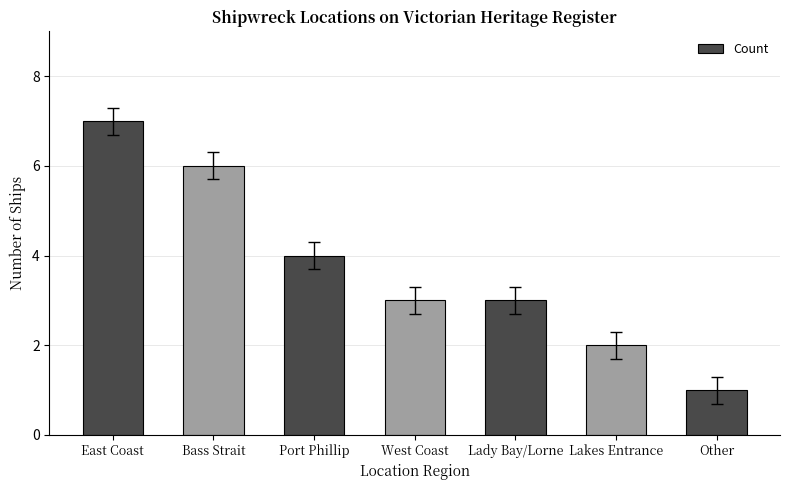

Approximately how many times larger is the value at Port Phillip compared to Bass Strait?

0.7